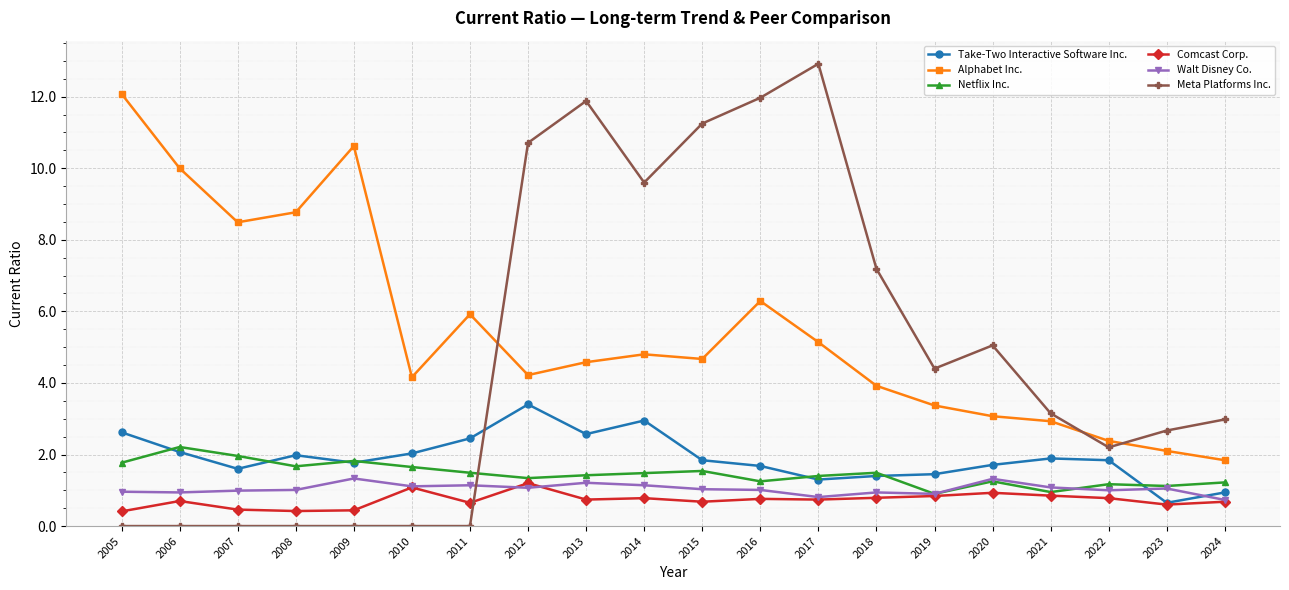

Count the number of data series in this chart.

6